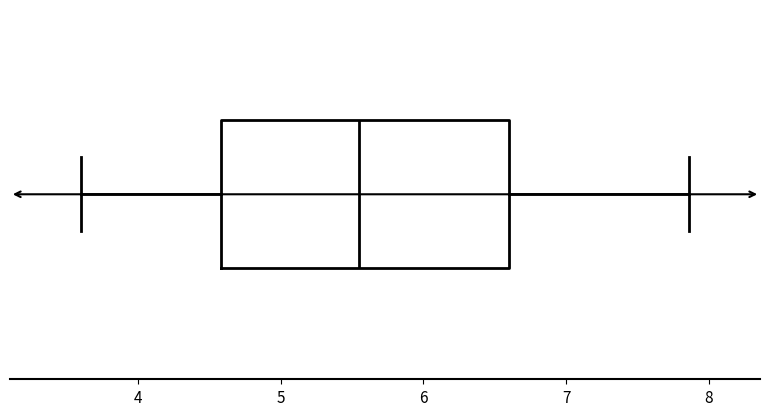

Where does the right whisker of the box end on the x-axis? The values are not printed on the chart, so give them approximately, as read against the axis.

7.9